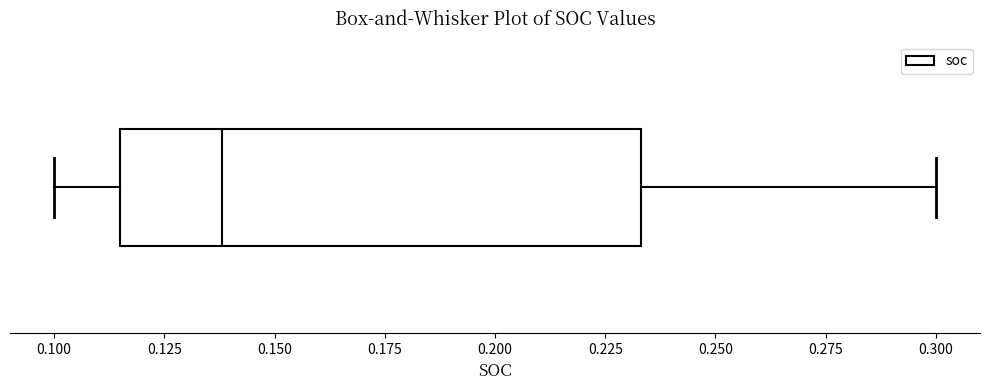

Transcribe this box plot: give where the median line is, the range the box spans, and where the two whiskers end, as read against the x-axis. The values are not printed on the chart, so give them approximately, as read against the axis.

median 0.140, box 0.115 to 0.235, whiskers 0.100 to 0.300